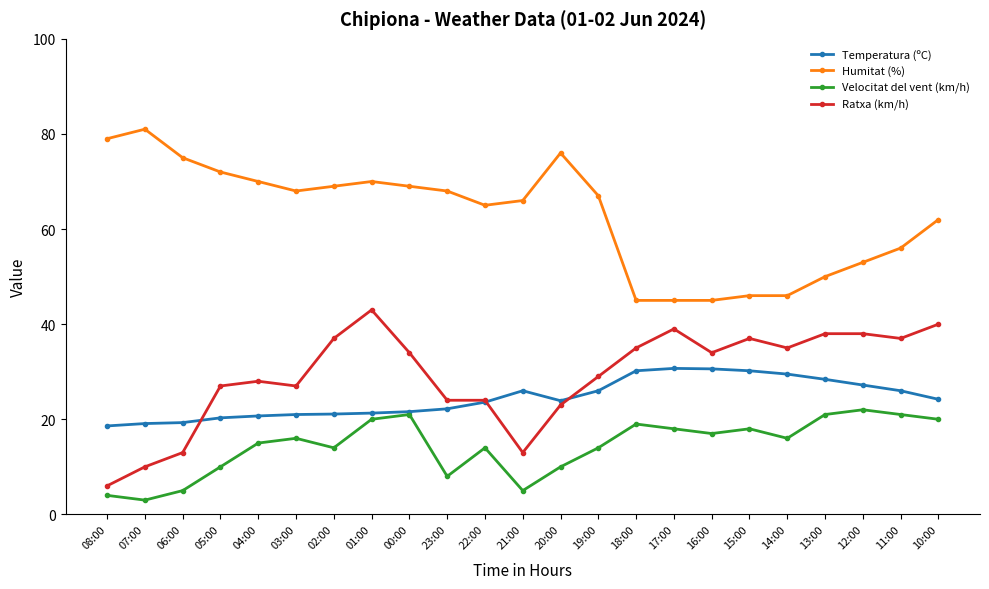

The value of Ratxa (km/h) at 08:00 is 6.0. True or false?

True